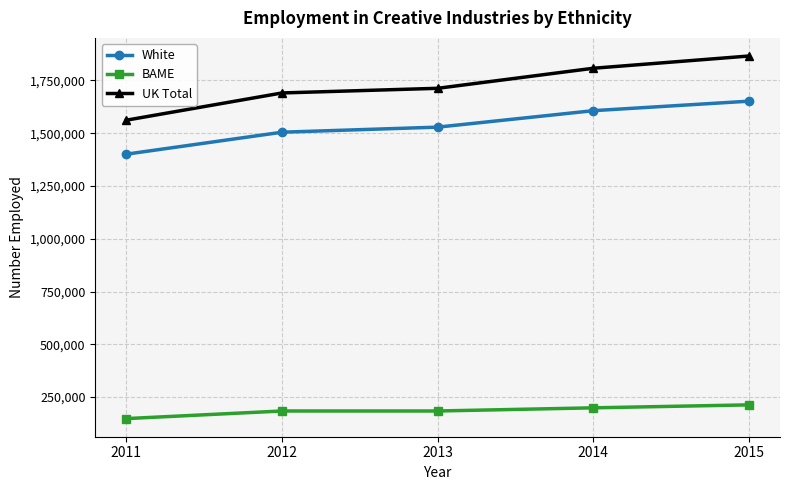

What is the greatest value displayed?

1866000